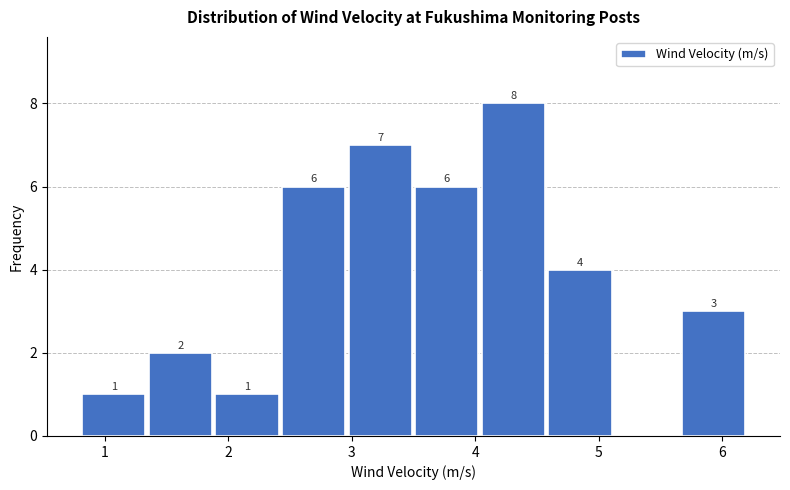

Over which range of the x-axis is the bar tallest?

4.04 to 4.58